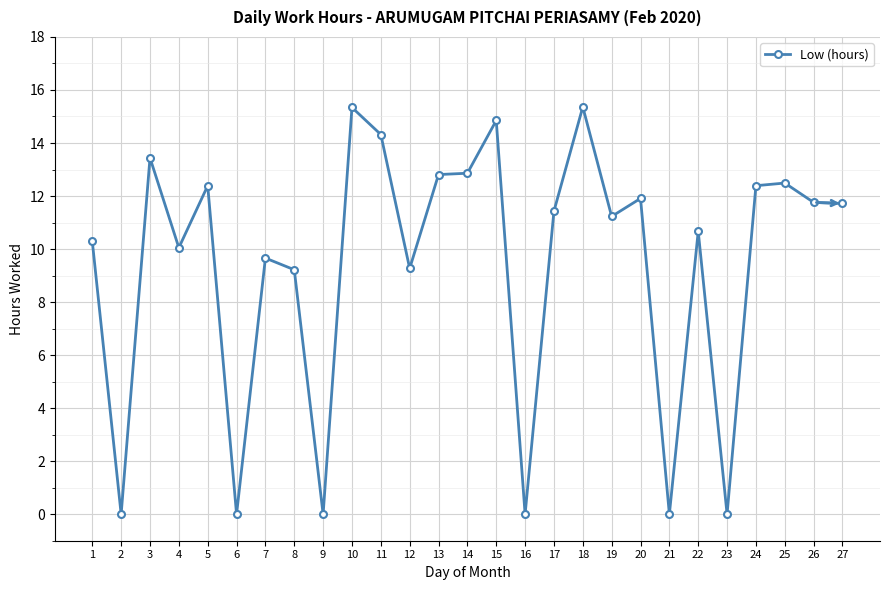

Between 11 and 17, which is larger?

11